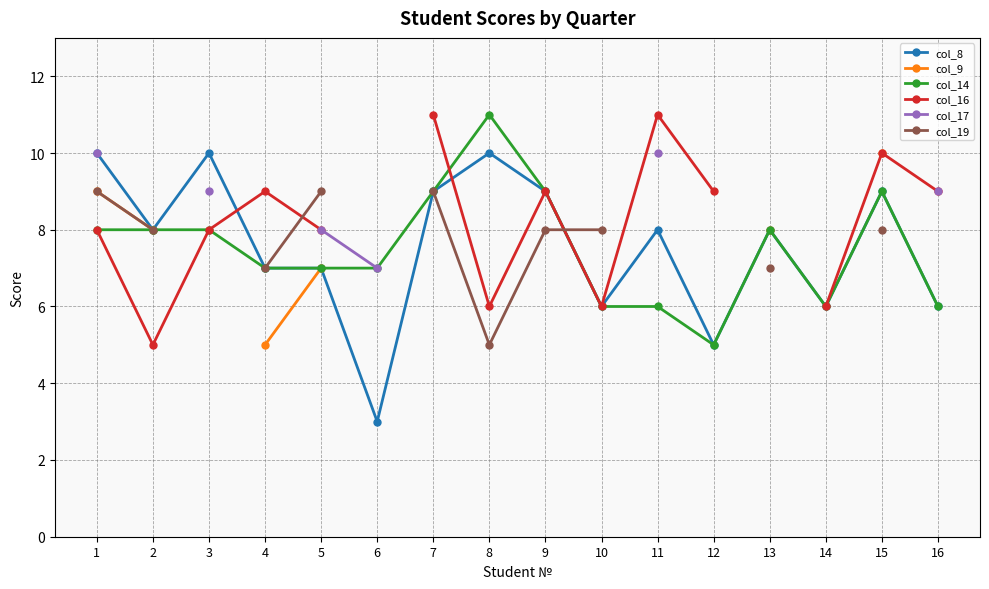

True or false: col_8 has a value of 6 at 10.

True